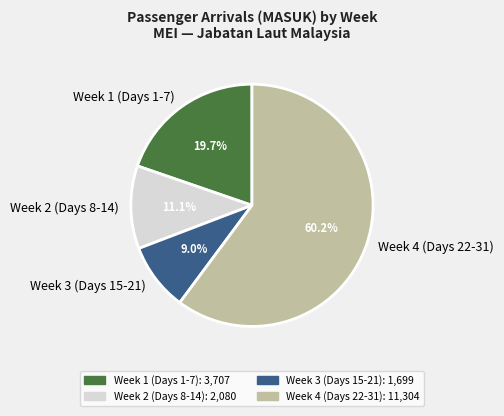

Which category has the biggest portion of the pie?

Week 4 (Days 22-31)